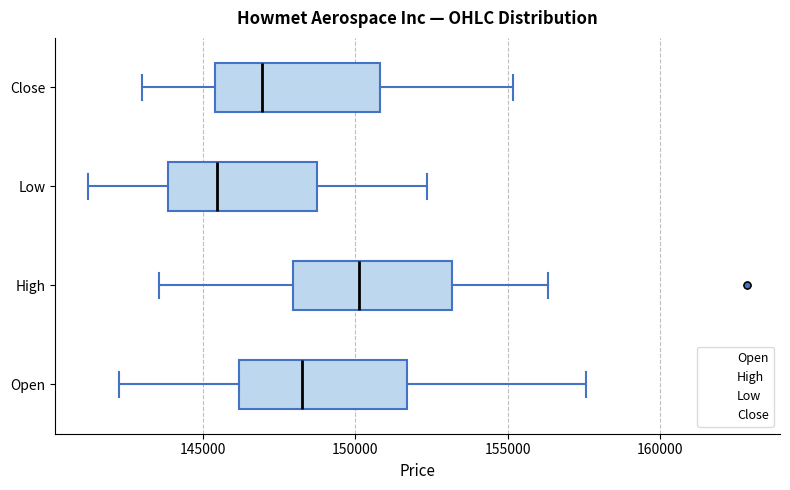

Which box's median line is the furthest to the left?

Low